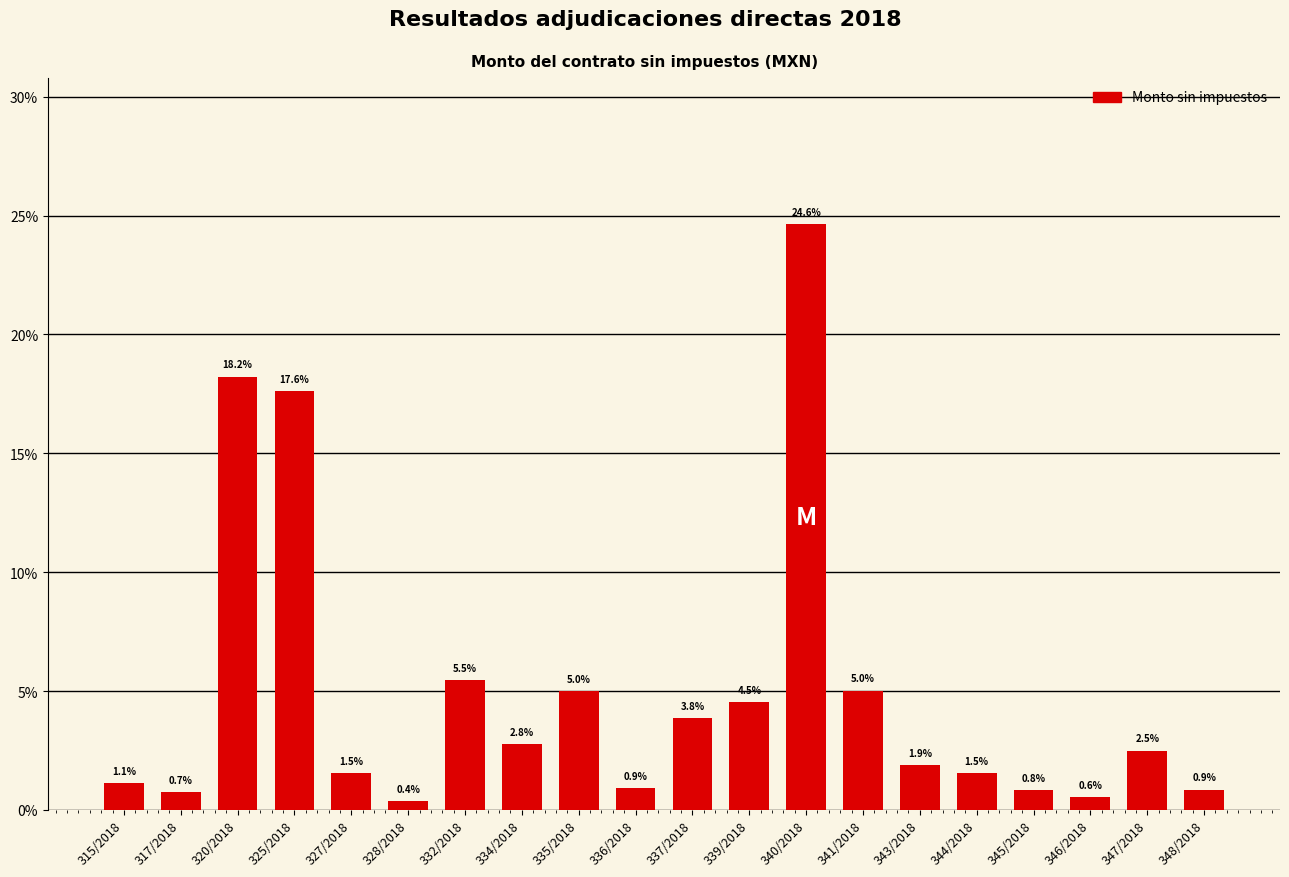

Count the number of values greater than 2.

10